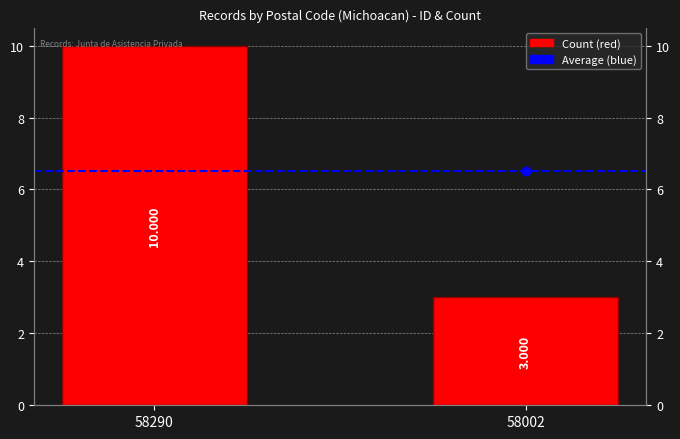

What is the total value across all series at 58290?

16.5